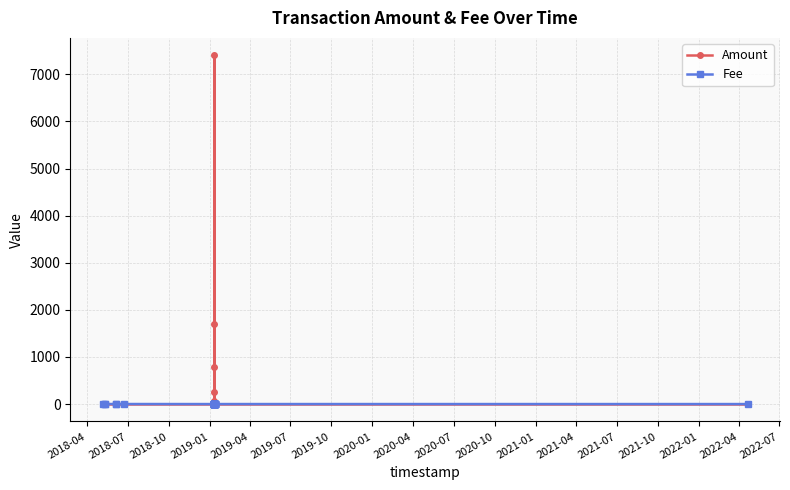

List the series in order of their overall mean, lowest first.

Fee, Amount